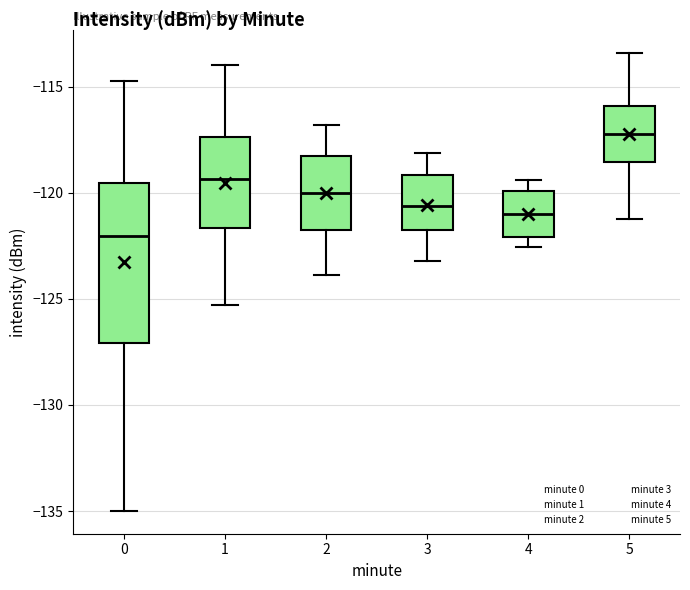

Where does the upper whisker of the box at x = 5 end on the y-axis? The values are not printed on the chart, so give them approximately, as read against the axis.

-113.5